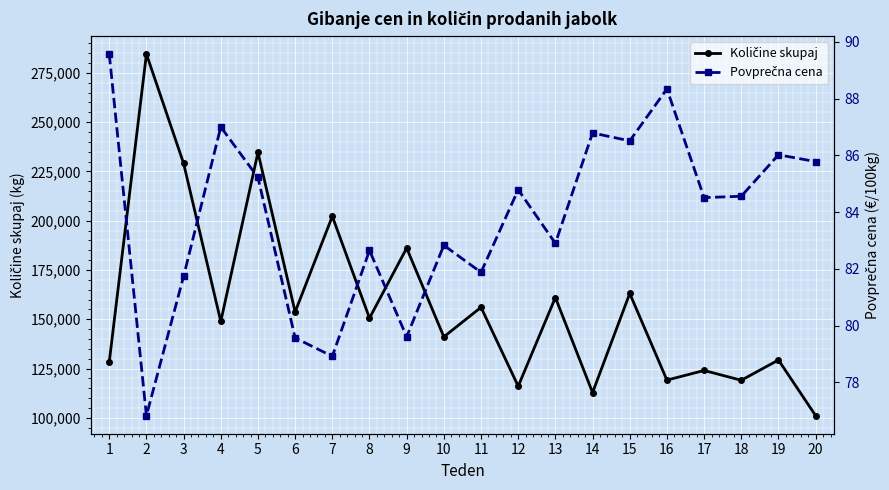

The value of Količine skupaj at 4 is 148872.0. True or false?

True